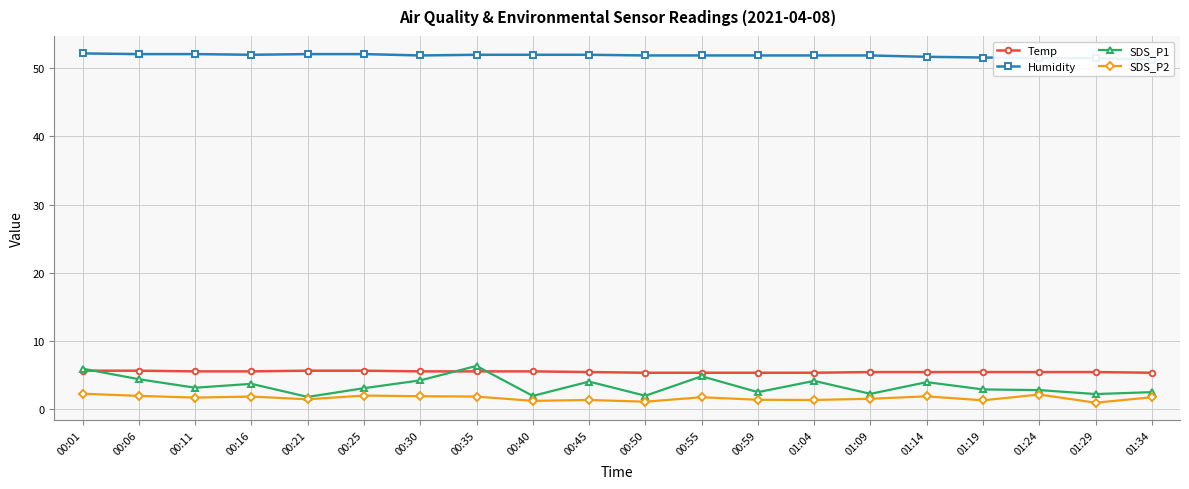

List the series in order of their peak value, lowest first.

SDS_P2, Temp, SDS_P1, Humidity